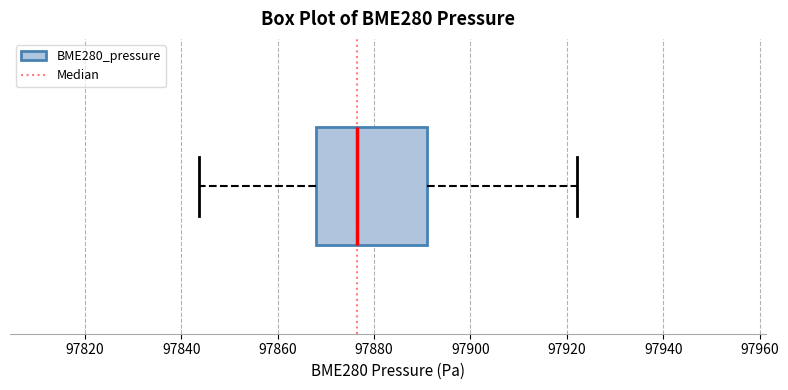

Where does the left whisker of the box end on the x-axis? The values are not printed on the chart, so give them approximately, as read against the axis.

97844